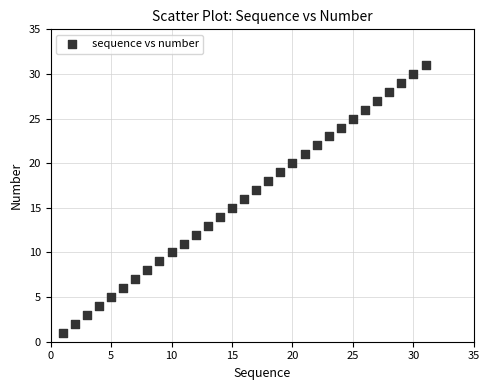

What is the range of X values (max minus min)?

30